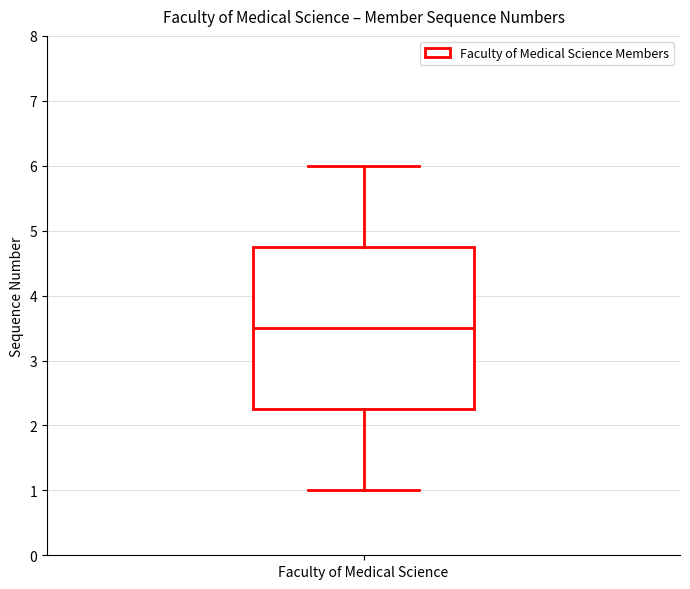

Transcribe this box plot: give where the median line is, the range the box spans, and where the two whiskers end, as read against the y-axis. The values are not printed on the chart, so give them approximately, as read against the axis.

median 3.5, box 2.3 to 4.8, whiskers 1.0 to 6.0